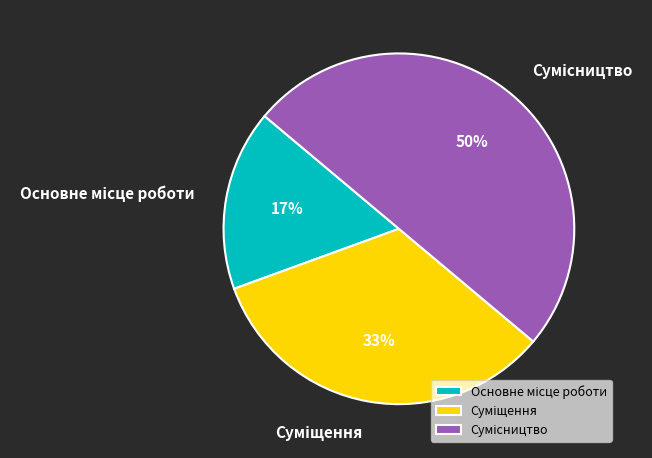

To the nearest percent, what is the average slice percentage?

33%